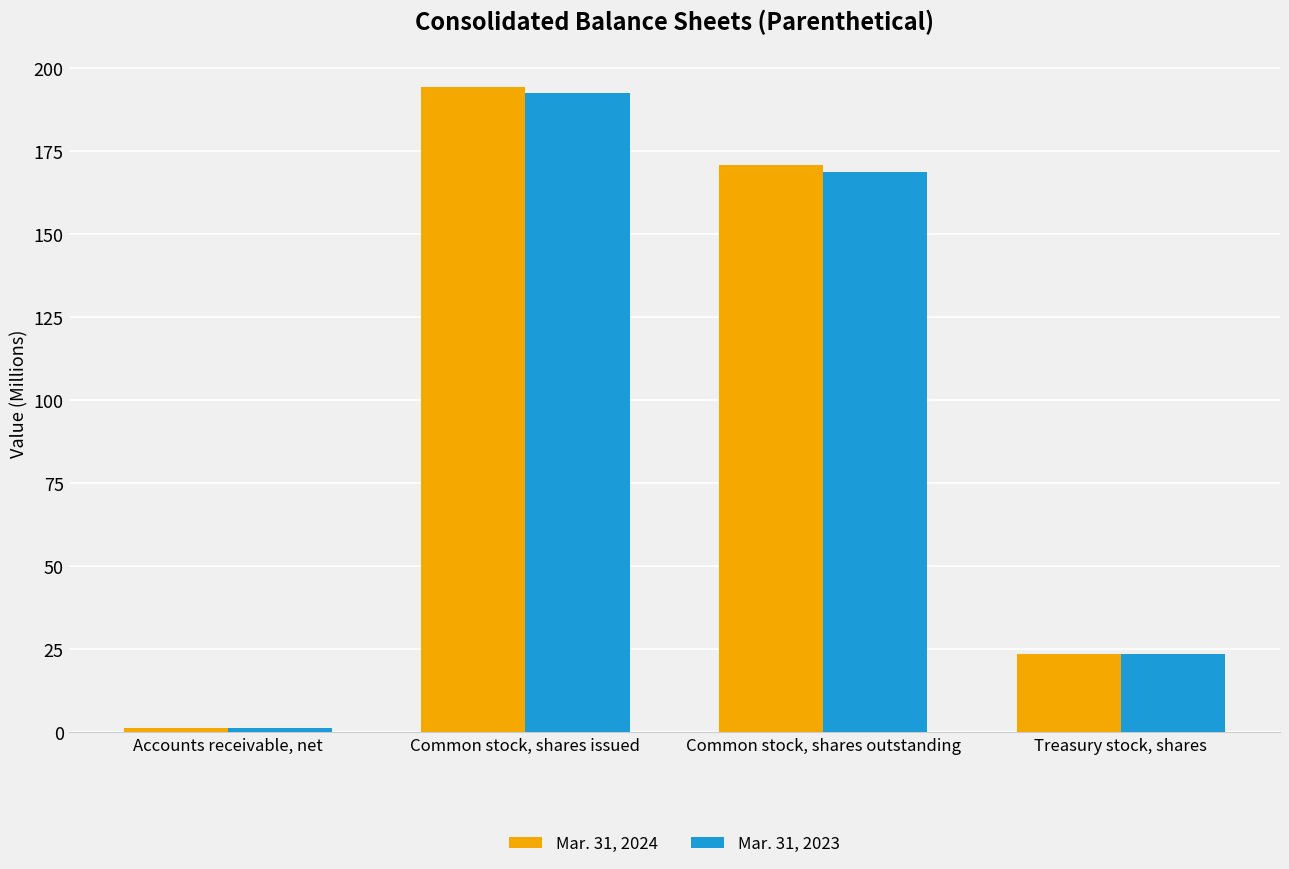

What is the value of the Mar. 31, 2024 bar at the 4th from the left?

23.7